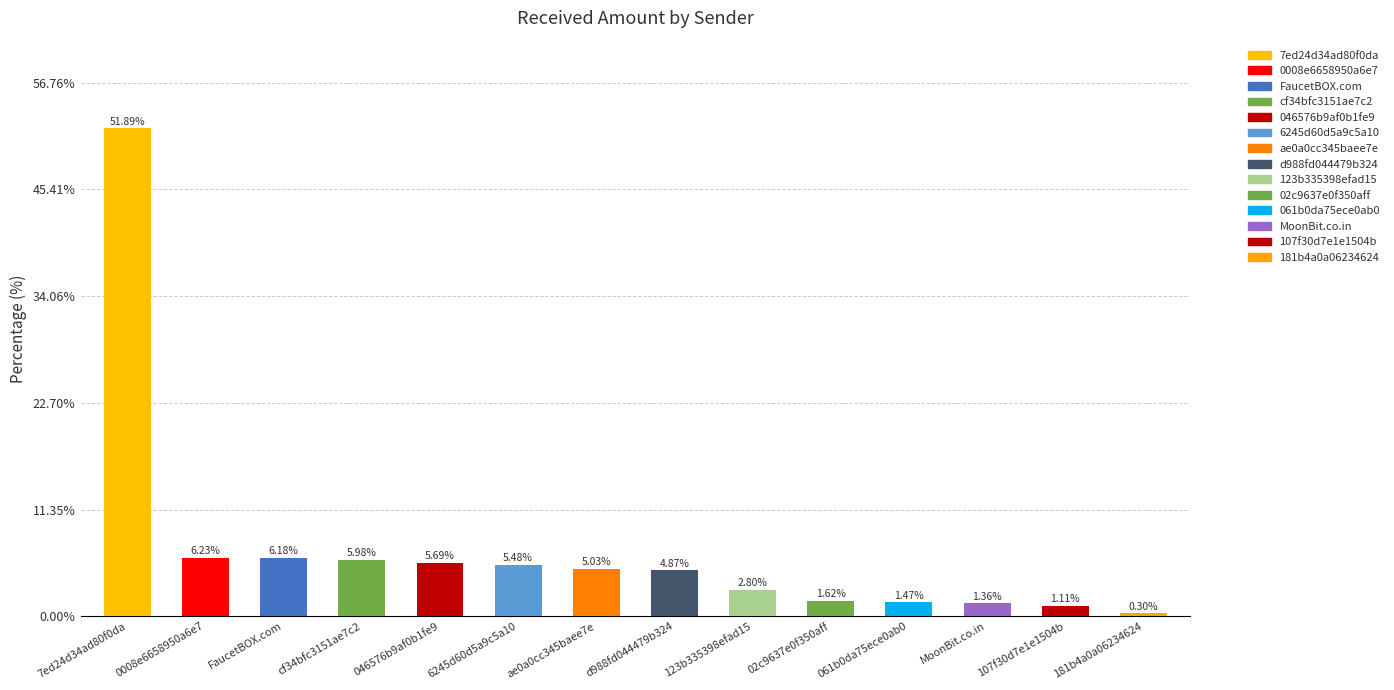

True or false: the data shows 0.0 at 181b4a0a06234624.

False